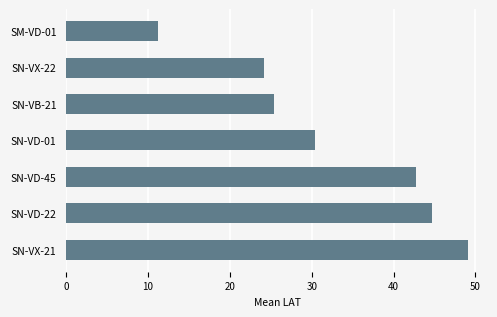

What value does the data have at SN-VD-01?

30.4